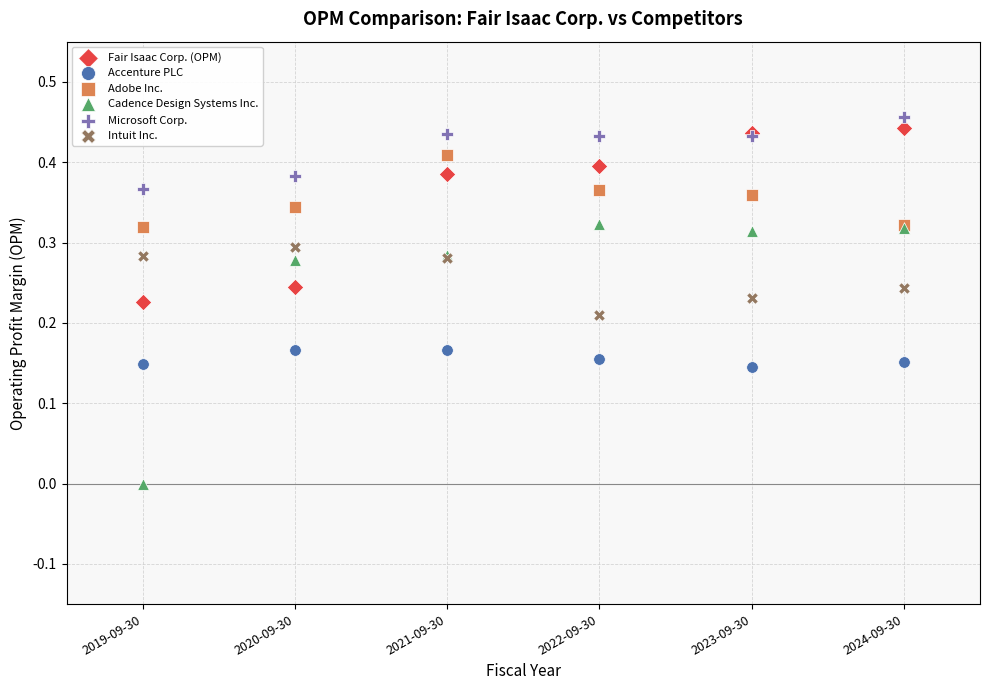

Which series has the widest spread of Y values?

Cadence Design Systems Inc.